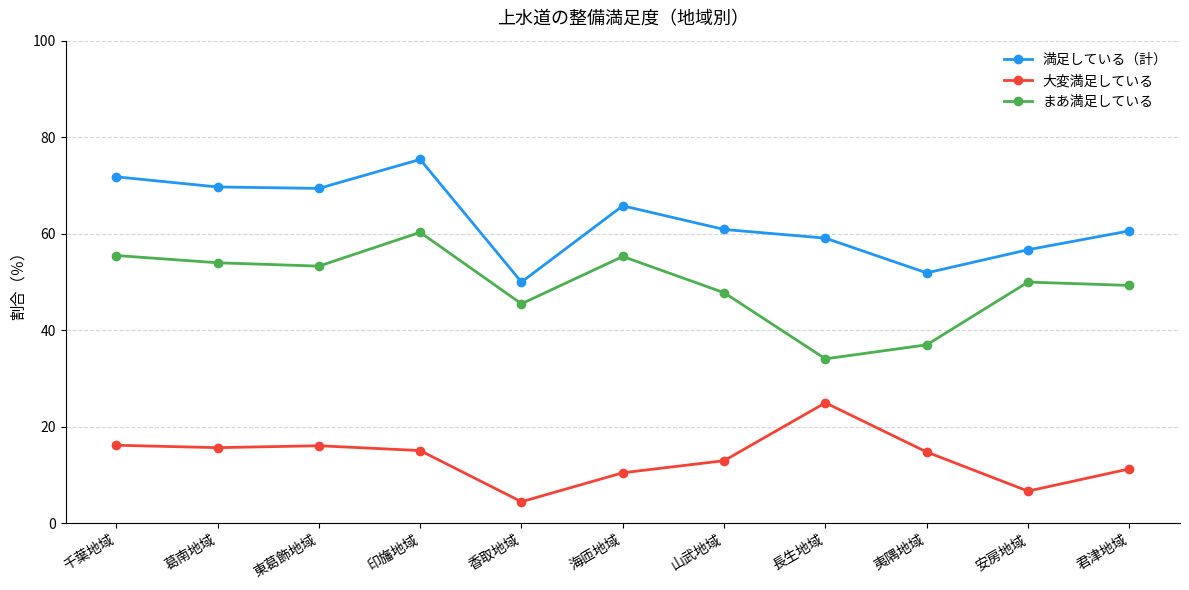

True or false: まあ満足している and 満足している（計） cross at least once.

False